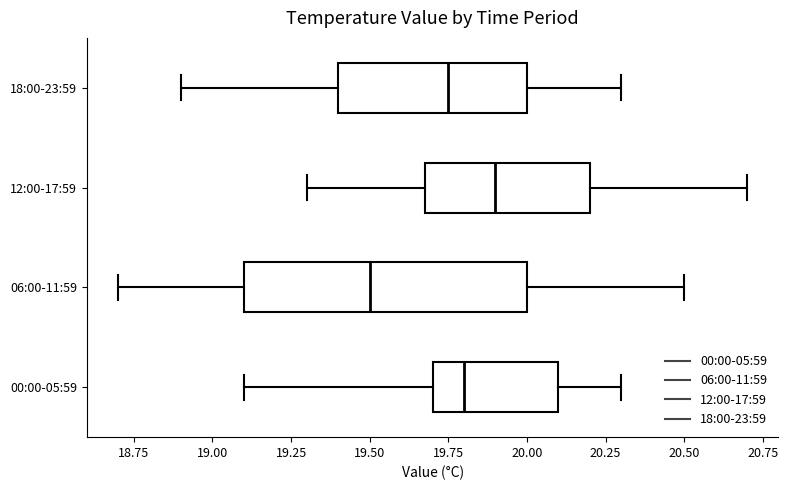

Which box has the furthest to the left median line?

06:00-11:59